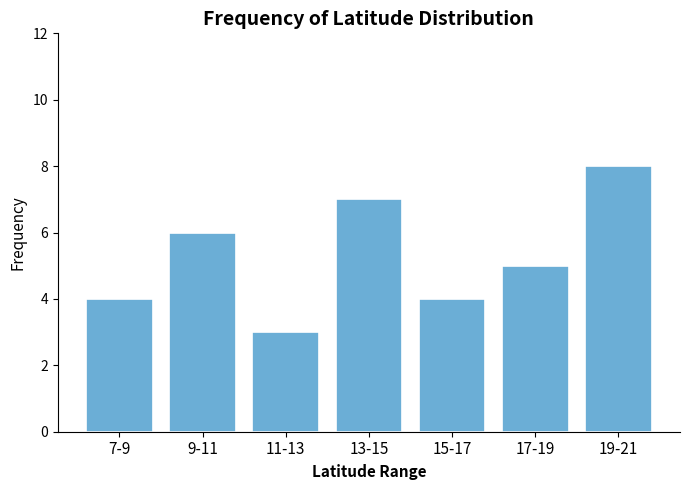

Reading right to left, list all the values displayed in this chart.

8	5	4	7	3	6	4